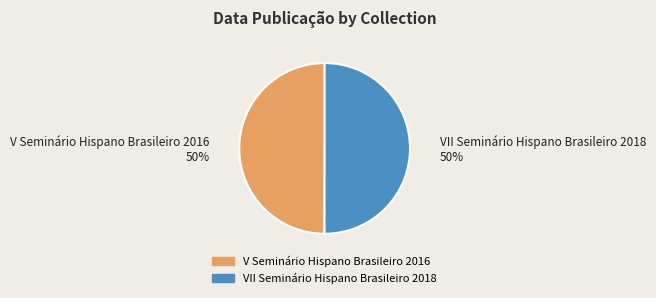

How many slices are in this pie chart?

2